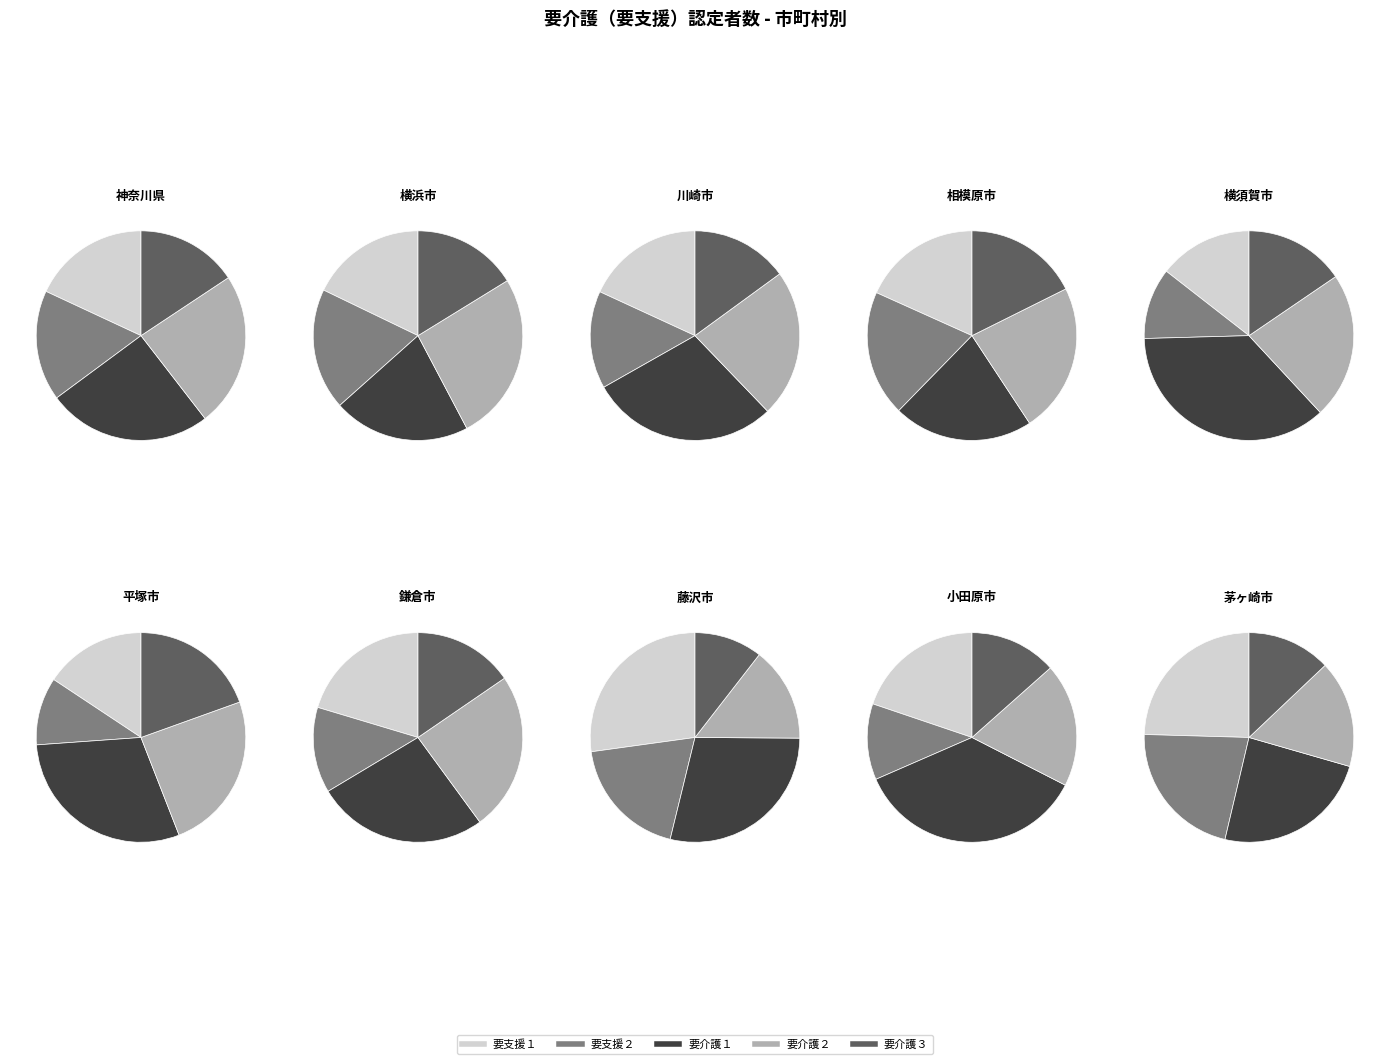

Does 藤沢市 account for over 50% of the chart?

No